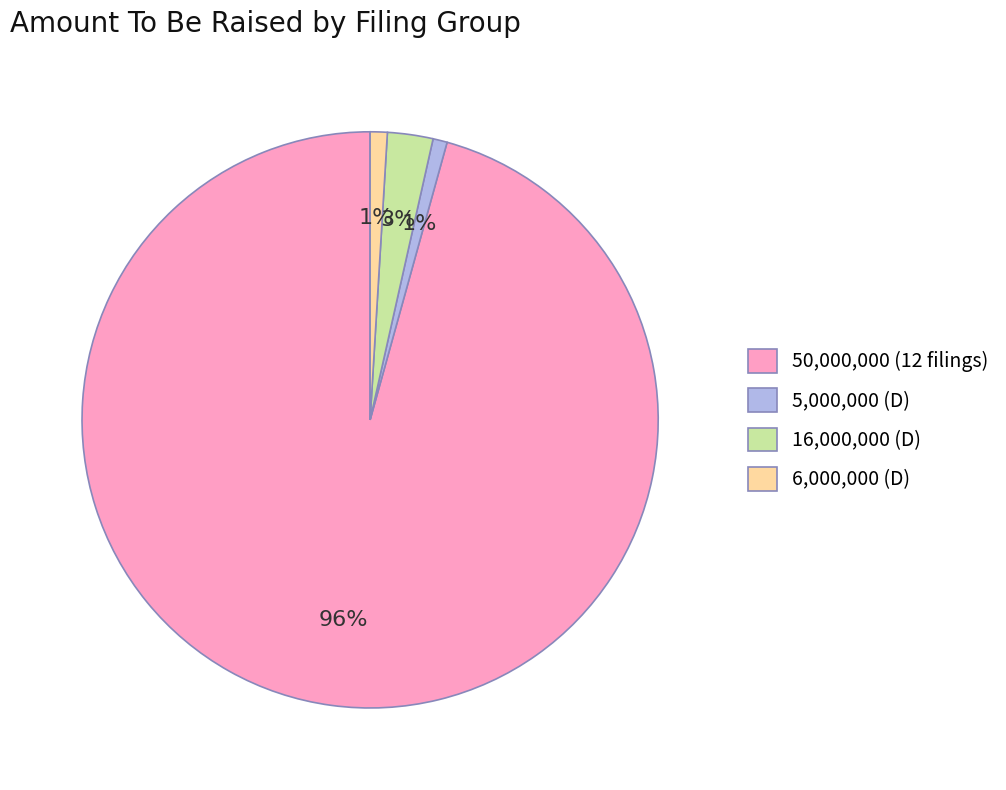

What is the largest slice in the pie chart?

50,000,000 (12 filings)